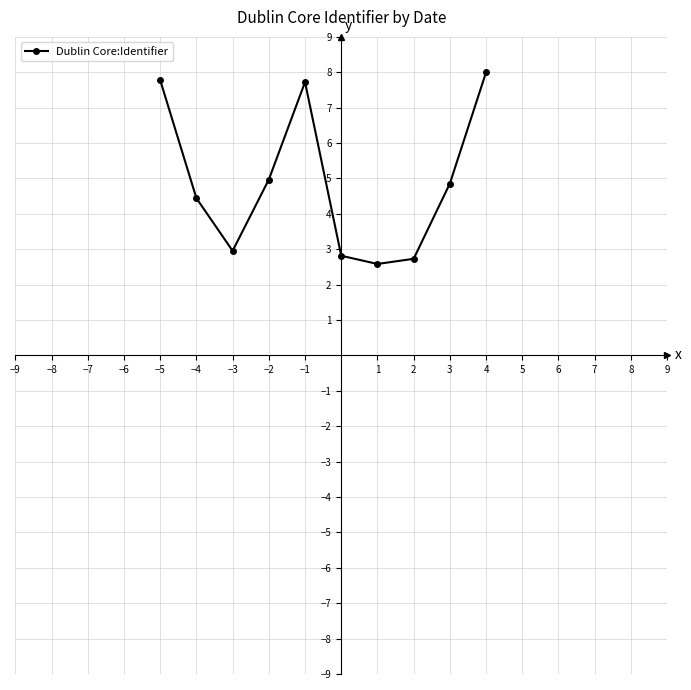

How many values are between 2 and 7?

7